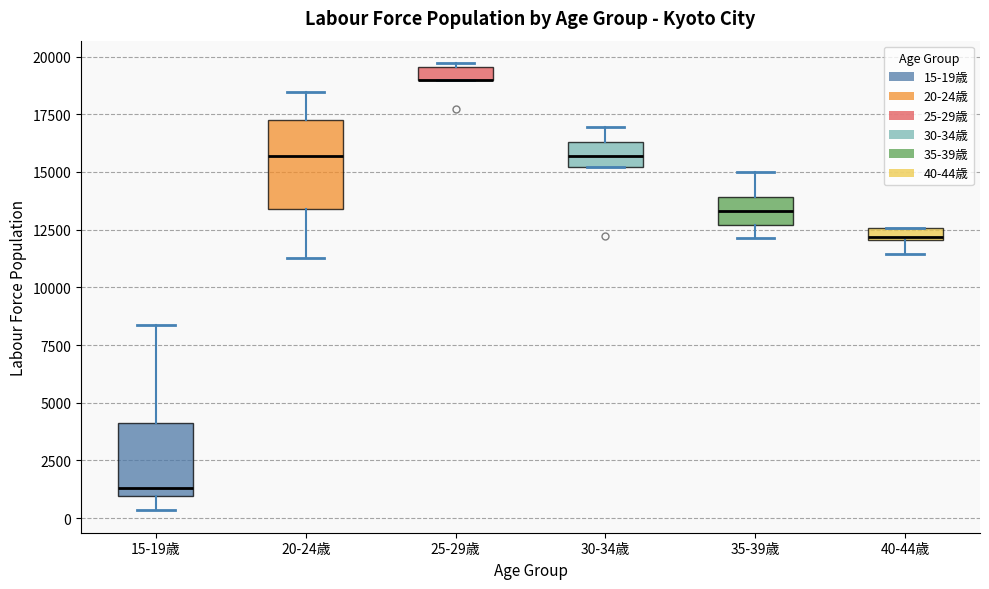

Where does the upper whisker of the box for 20-24歳 end on the y-axis? The values are not printed on the chart, so give them approximately, as read against the axis.

18500